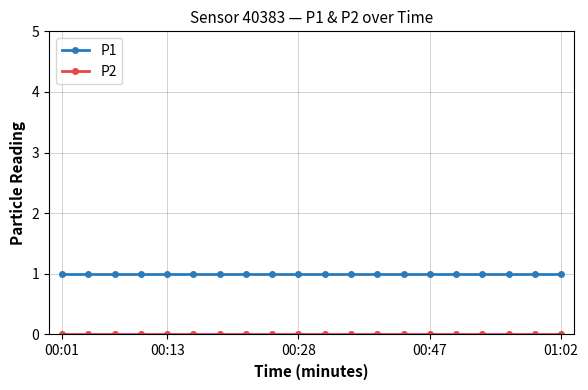

Which series has the largest total across all categories?

P1